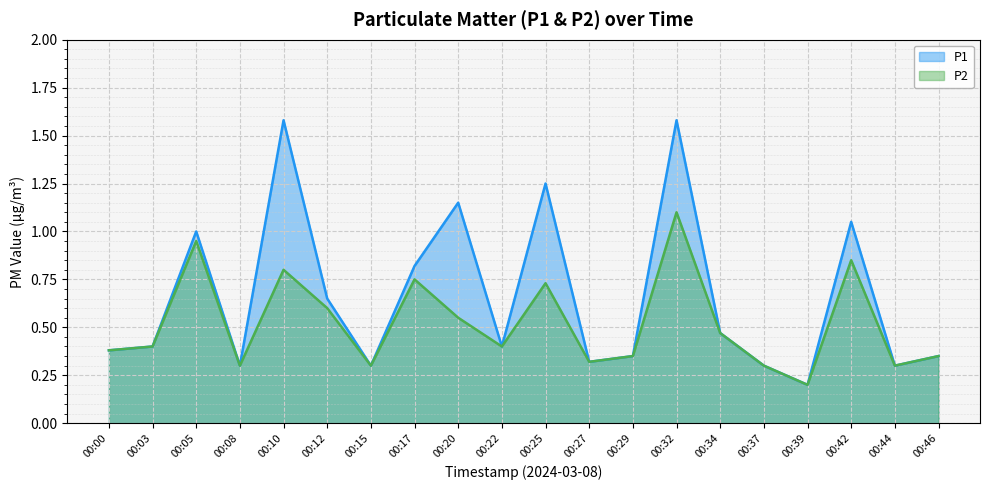

How many distinct data groups are displayed?

2